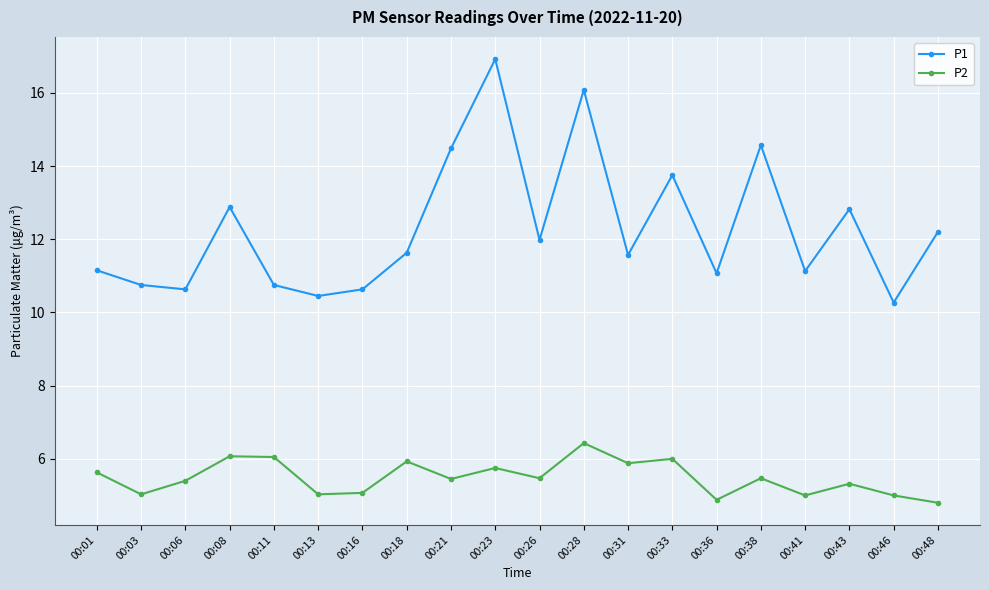

Rank the series at 00:31 from highest to lowest value.

P1, P2